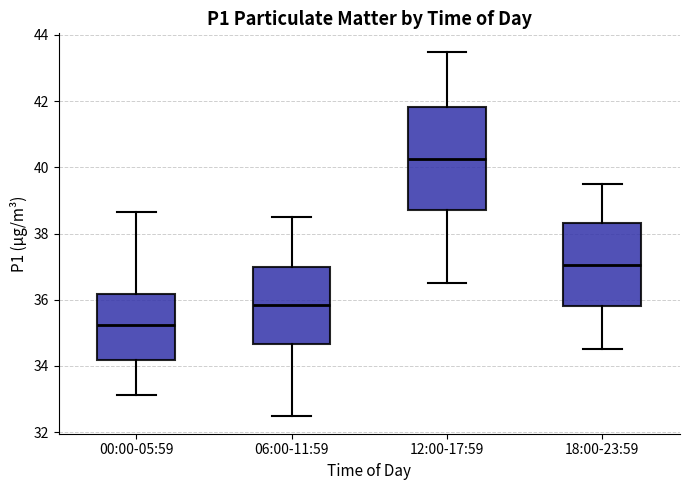

Which box has the highest median line?

12:00-17:59